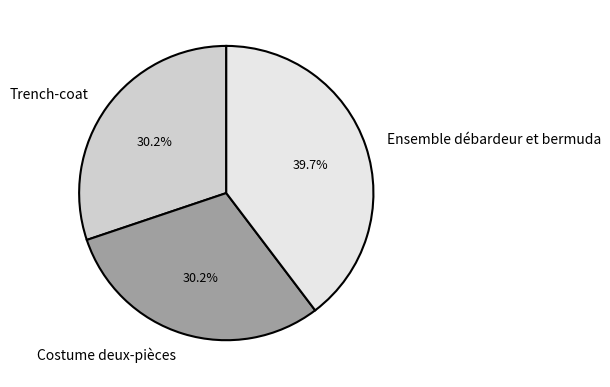

Which category has the biggest portion of the pie?

Ensemble débardeur et bermuda